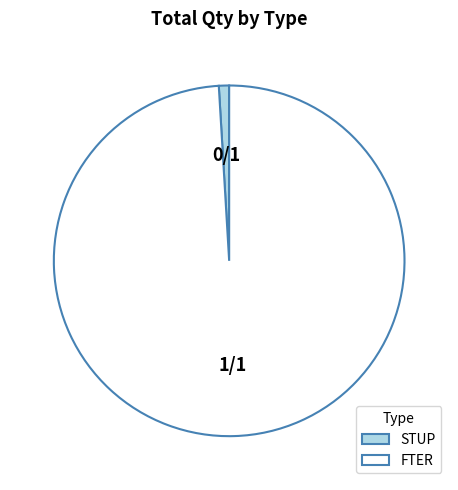

Which category has the biggest portion of the pie?

FTER